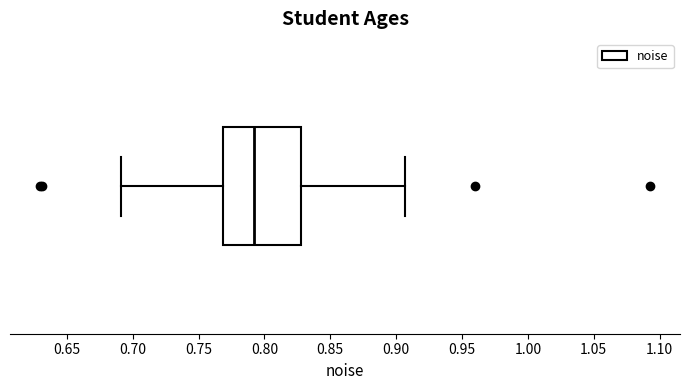

Read this box plot against the x-axis: the position of the median line, the range covered by the box, and the ends of both whiskers. The values are not printed on the chart, so give them approximately, as read against the axis.

median 0.790, box 0.770 to 0.830, whiskers 0.690 to 0.905